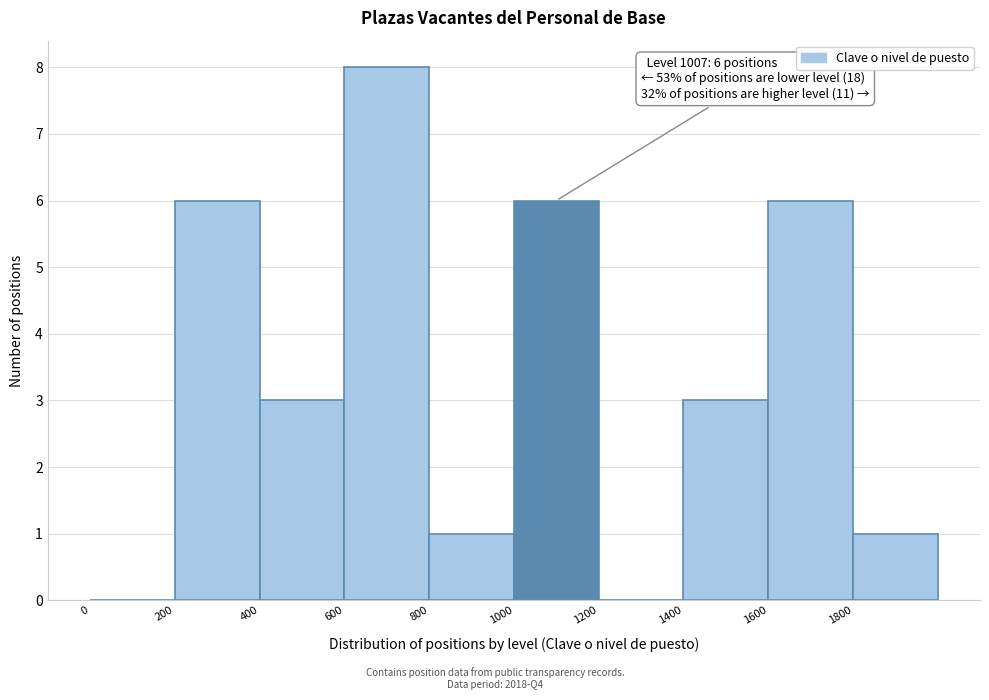

Which range on the x-axis has the tallest bar?

600 to 800